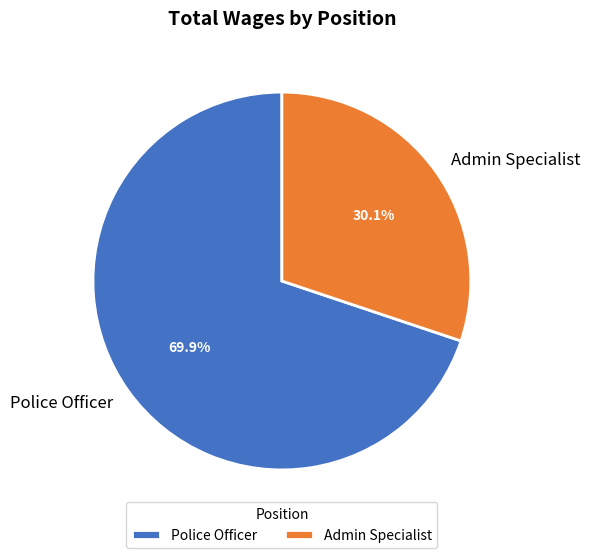

Which slice is the largest?

Police Officer